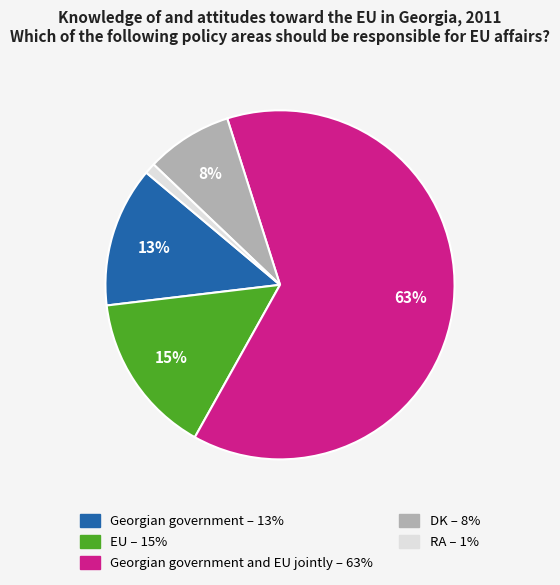

To the nearest percent, what is the average slice percentage?

20%